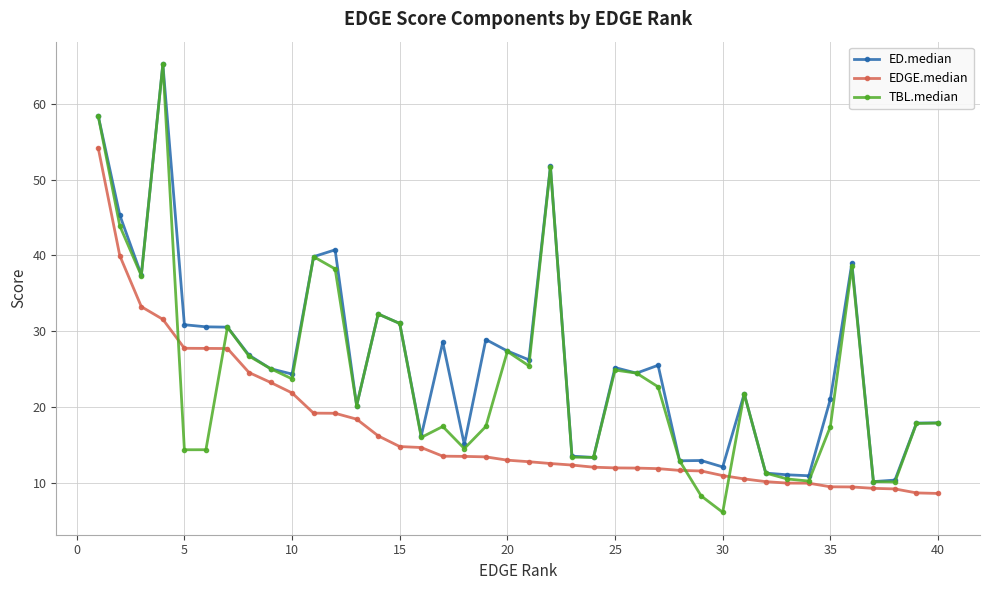

Which series has the widest spread of values?

TBL.median